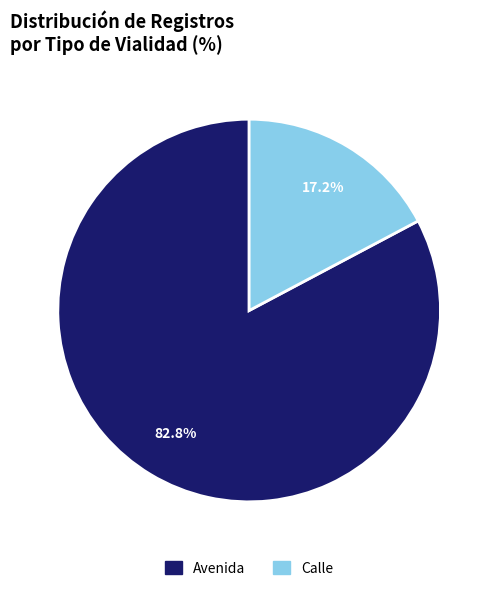

Rank the categories by value from lowest to highest.

Calle, Avenida